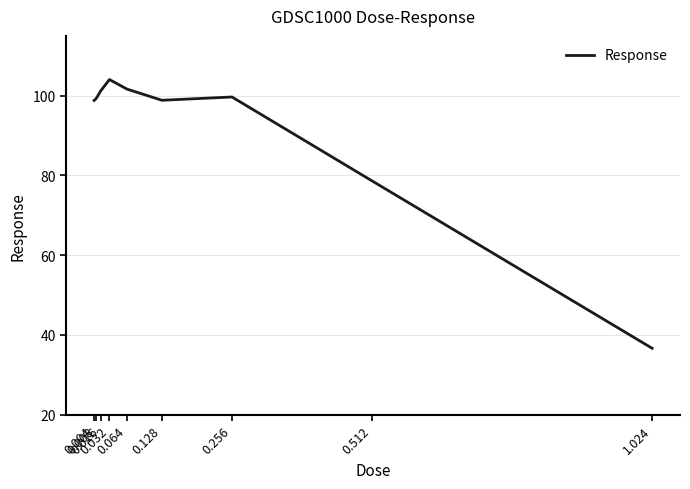

What is the minimum value shown in the chart?

36.7